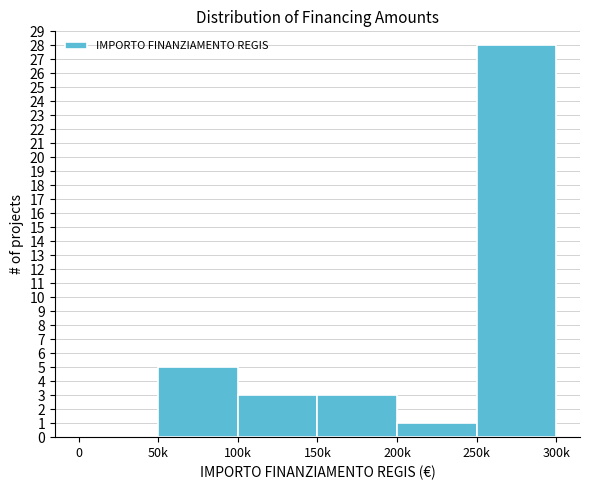

Reading left to right, extract all data points from this chart.

0=0	50k=5	100k=3	150k=3	200k=1	250k=28